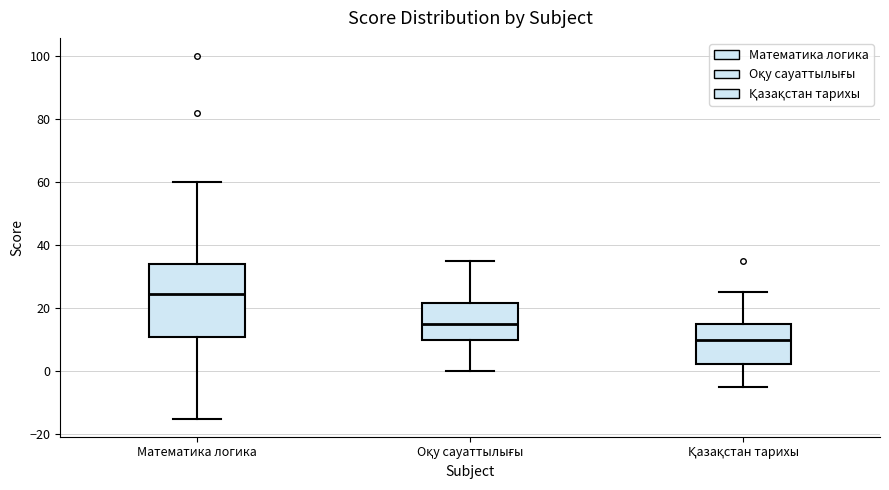

Where is the lower edge of the box for Қазақстан тарихы on the y-axis? The values are not printed on the chart, so give them approximately, as read against the axis.

2